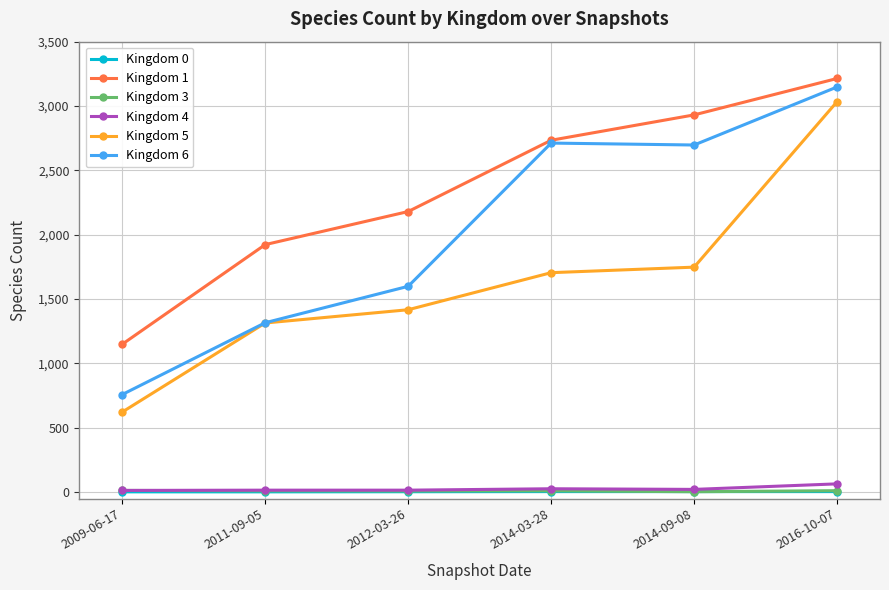

What is the highest value of the Kingdom 4 series?

64